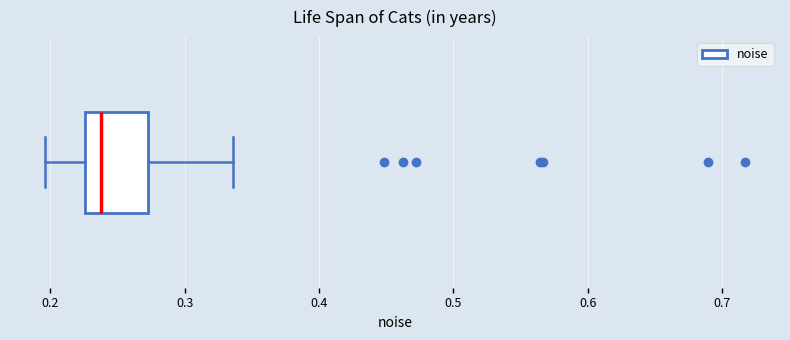

Read this box plot against the x-axis: the position of the median line, the range covered by the box, and the ends of both whiskers. The values are not printed on the chart, so give them approximately, as read against the axis.

median 0.24, box 0.23 to 0.27, whiskers 0.20 to 0.34